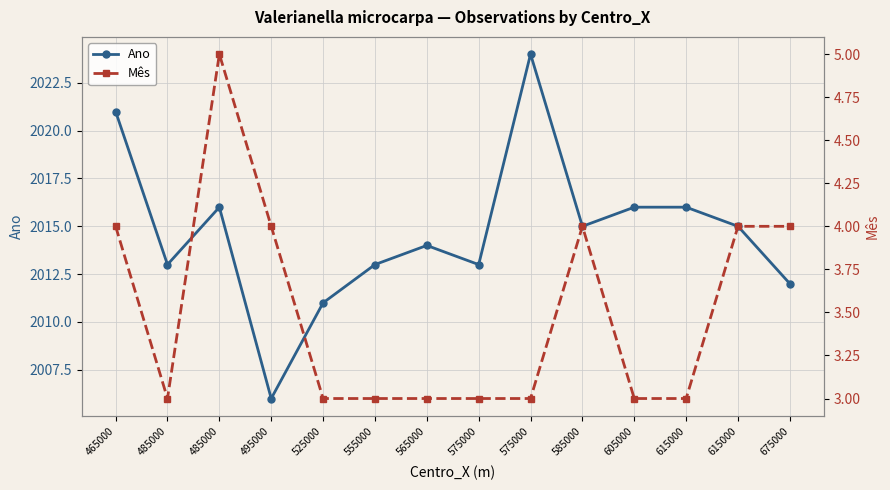

What is the difference between the Ano values at 525000 and 555000?

2